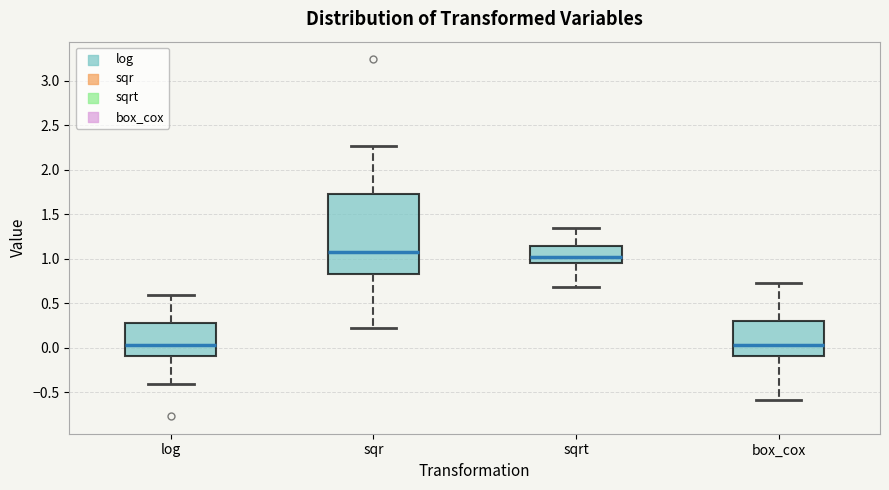

Reading left to right, transcribe this box plot: for each box, give where its median line is, the range the box spans, and where its two whiskers end, as read against the y-axis. The values are not printed on the chart, so give them approximately, as read against the axis.

log: median 0.05, box -0.10 to 0.25, whiskers -0.40 to 0.60
sqr: median 1.05, box 0.80 to 1.75, whiskers 0.20 to 2.25
sqrt: median 1.00, box 0.95 to 1.15, whiskers 0.70 to 1.35
box_cox: median 0.05, box -0.10 to 0.30, whiskers -0.60 to 0.75